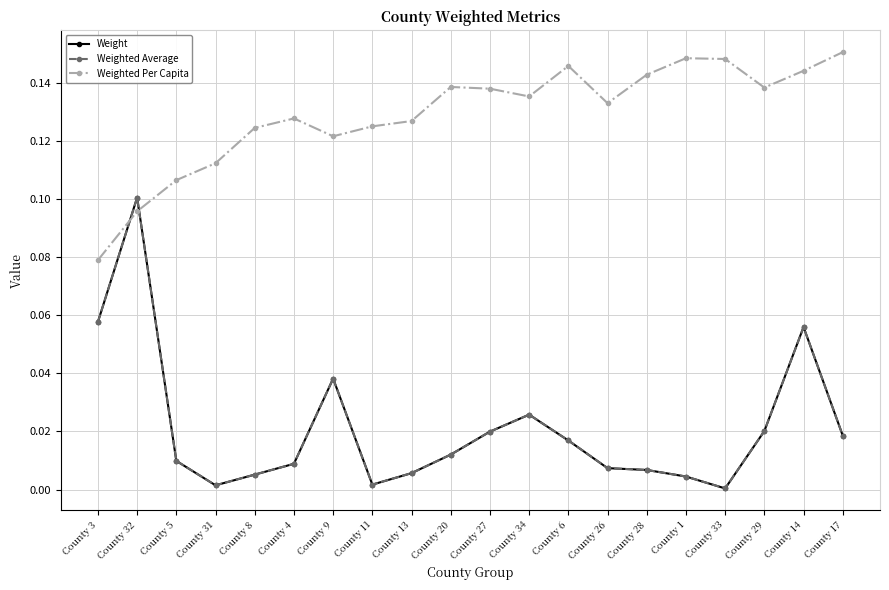

What is the greatest value displayed?

0.2